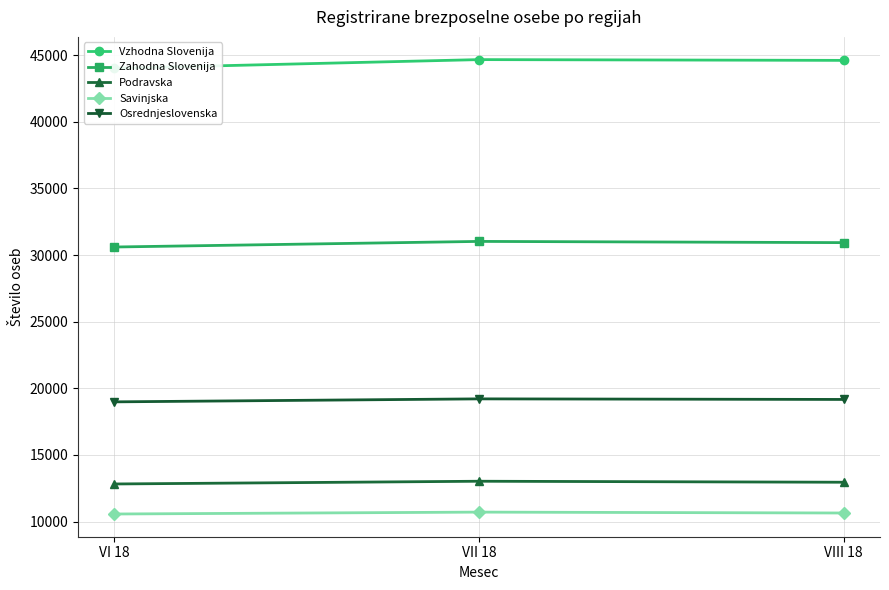

What are all the series names shown in the legend?

Vzhodna Slovenija, Zahodna Slovenija, Podravska, Savinjska, Osrednjeslovenska